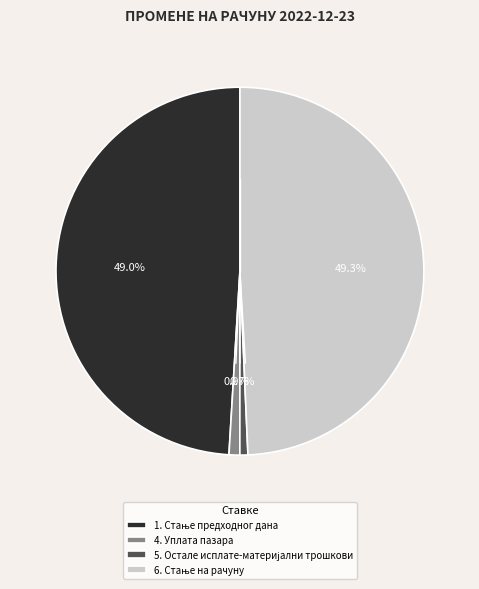

Does any single category account for the majority?

No